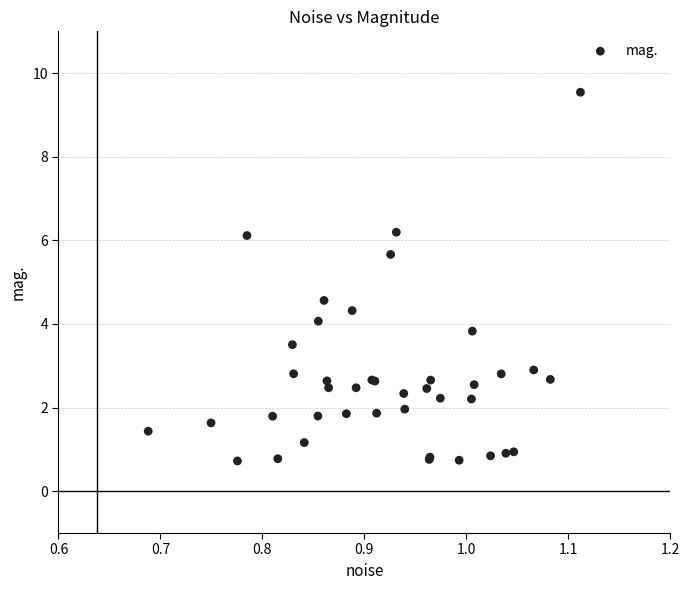

What Y value in the scatter plot is closest to 5?

4.6